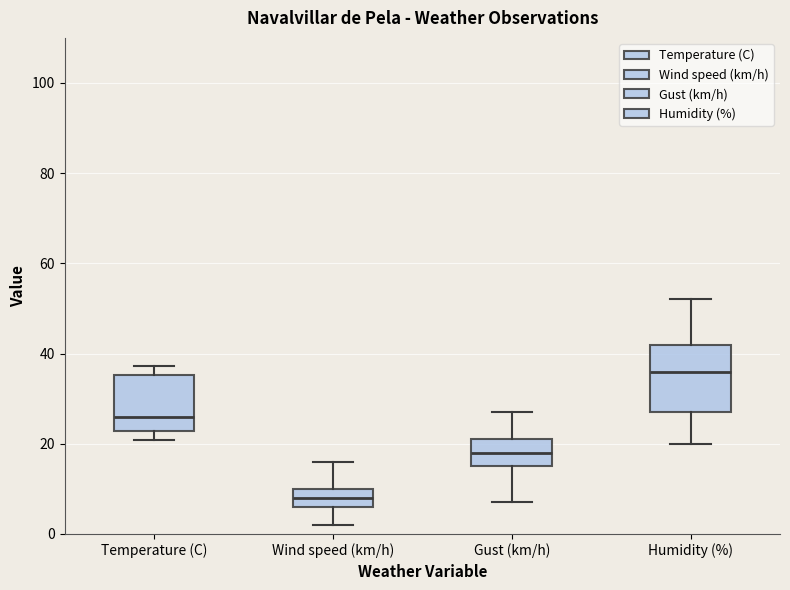

Reading left to right, transcribe this box plot: for each box, give where its median line is, the range the box spans, and where its two whiskers end, as read against the y-axis. The values are not printed on the chart, so give them approximately, as read against the axis.

Temperature (C): median 26, box 22 to 36, whiskers 20 to 38
Wind speed (km/h): median 8, box 6 to 10, whiskers 2 to 16
Gust (km/h): median 18, box 16 to 22, whiskers 8 to 28
Humidity (%): median 36, box 28 to 42, whiskers 20 to 52